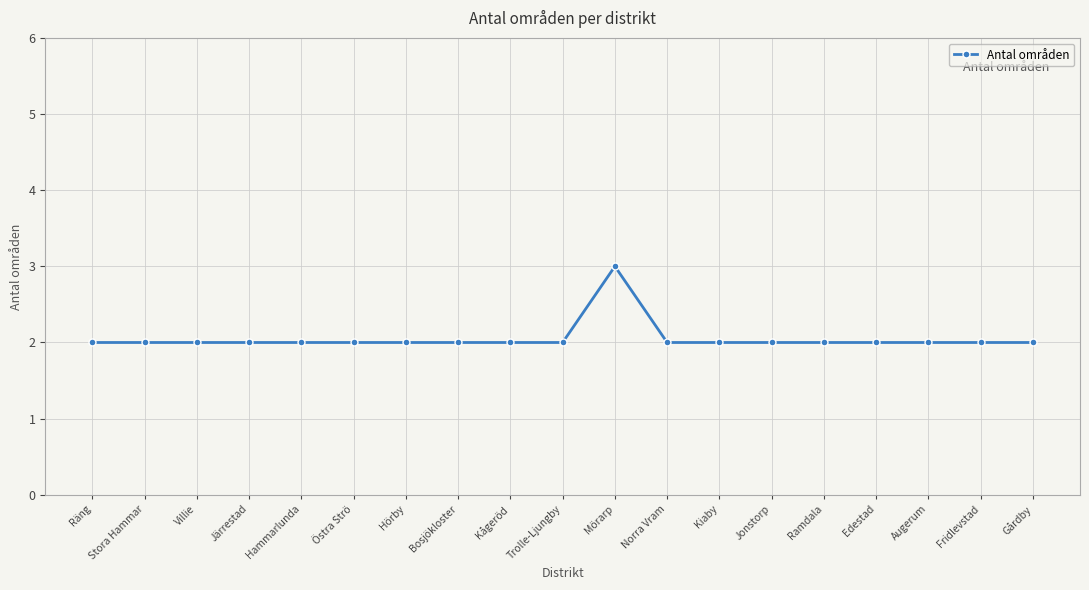

Reading left to right, what are all the values shown in this chart?

2	2	2	2	2	2	2	2	2	2	3	2	2	2	2	2	2	2	2